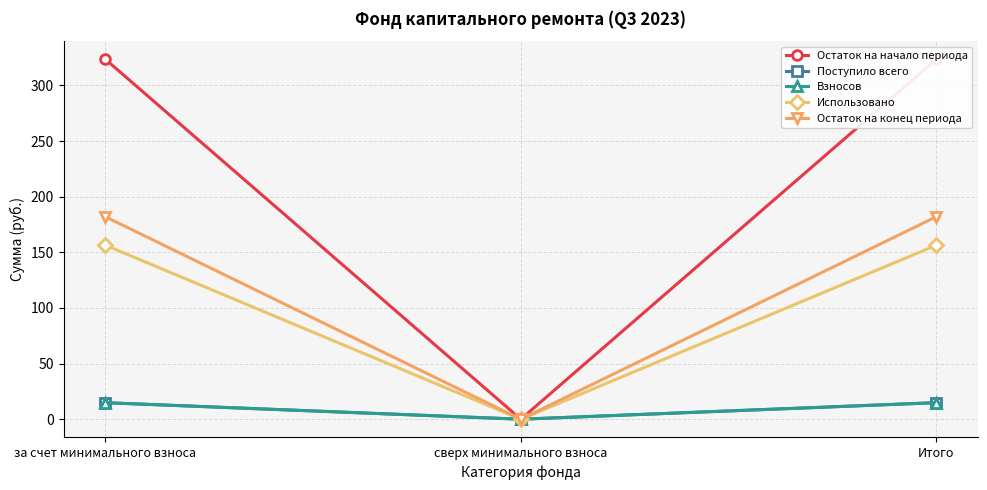

What is the label of the 1st point from the left?

за счет минимального взноса